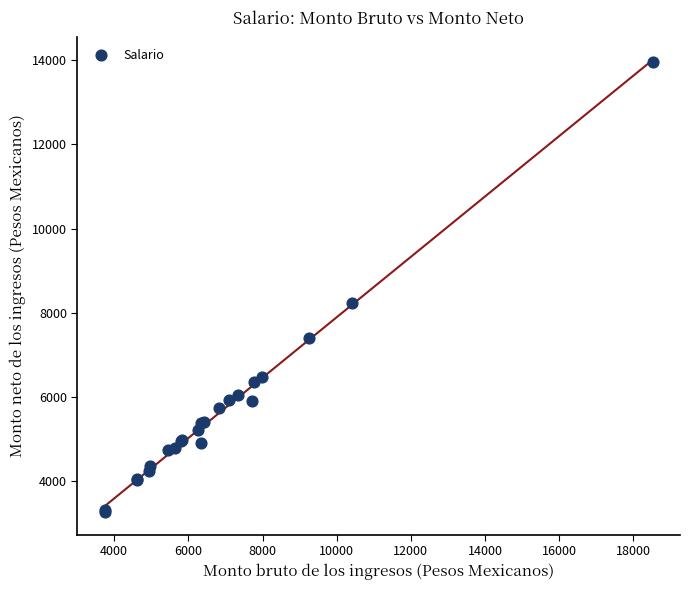

What Y value in the scatter plot is closest to 8615?

8223.6